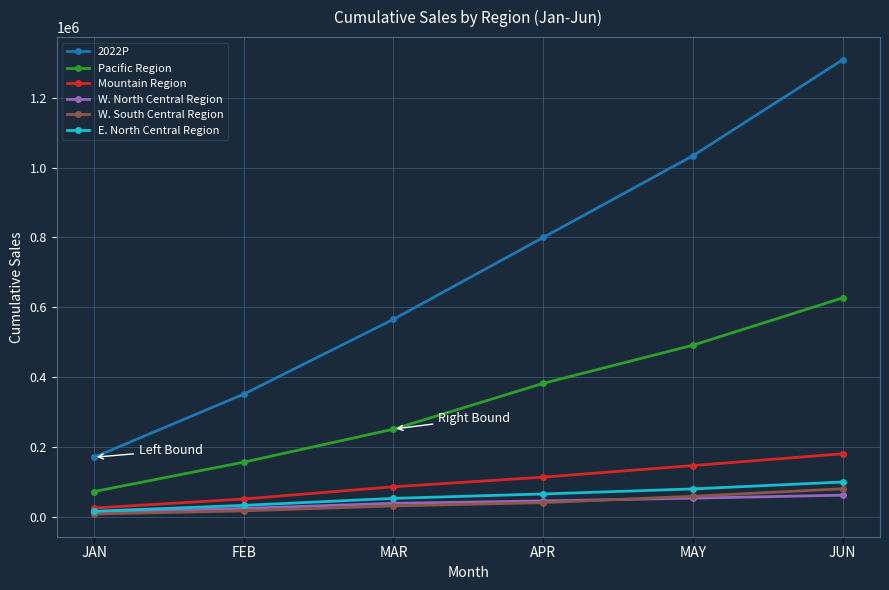

What position from the right is JAN?

6